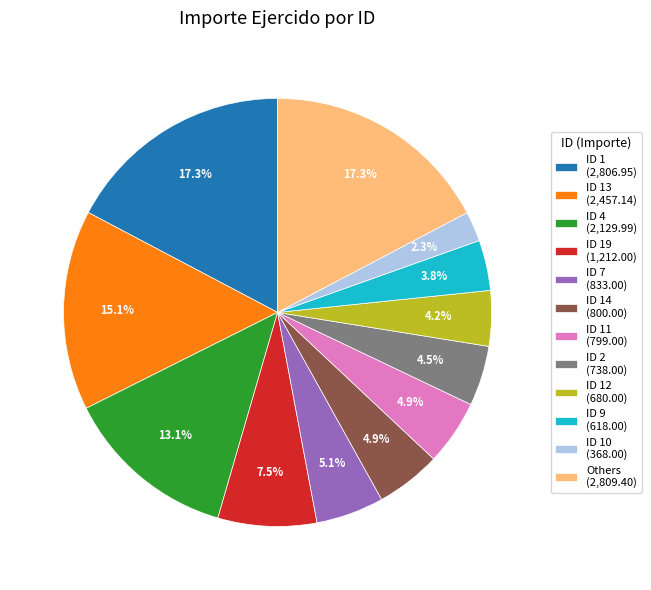

What percentage is NOT represented by ID 19 (1,212.00)?

92.5%